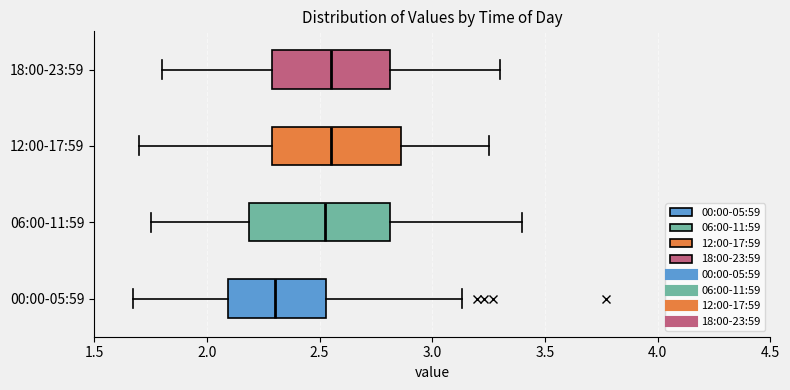

Where does the right whisker of the box for 00:00-05:59 end on the x-axis? The values are not printed on the chart, so give them approximately, as read against the axis.

3.15